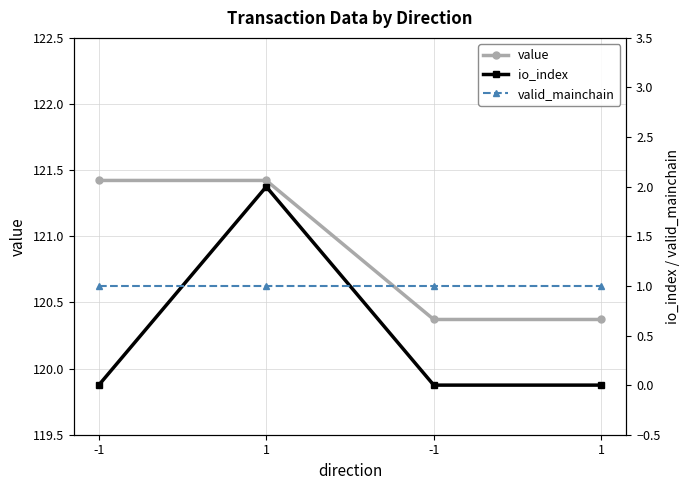

Is the value of valid_mainchain at 1 greater than the value of value at 1?

No